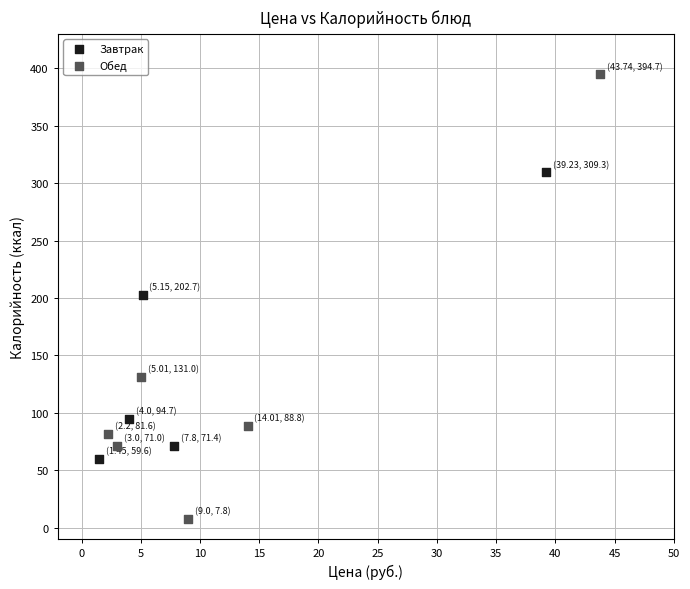

What are all the series names shown in the legend?

Завтрак, Обед